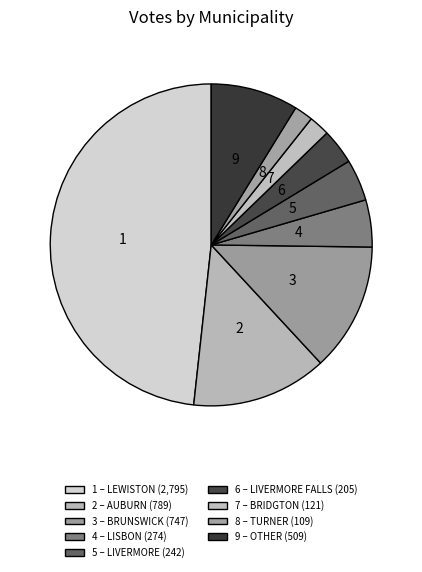

How many segments does this pie chart have?

9